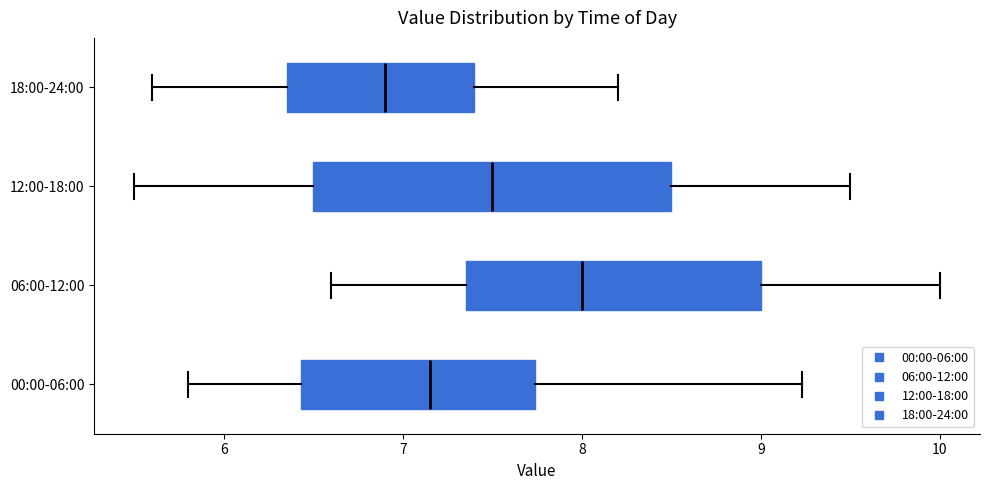

Where does the right whisker of the box for 00:00-06:00 end on the x-axis? The values are not printed on the chart, so give them approximately, as read against the axis.

9.2